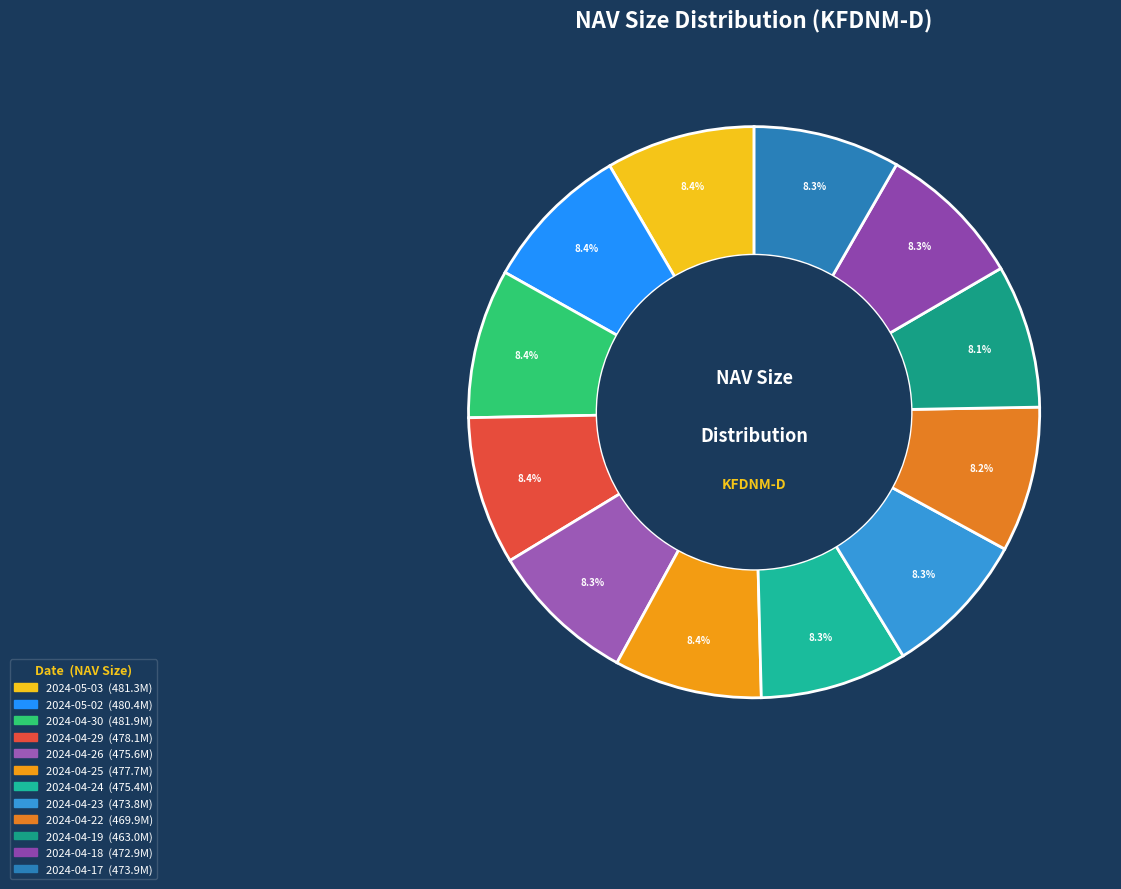

Count the number of slices in the pie.

12